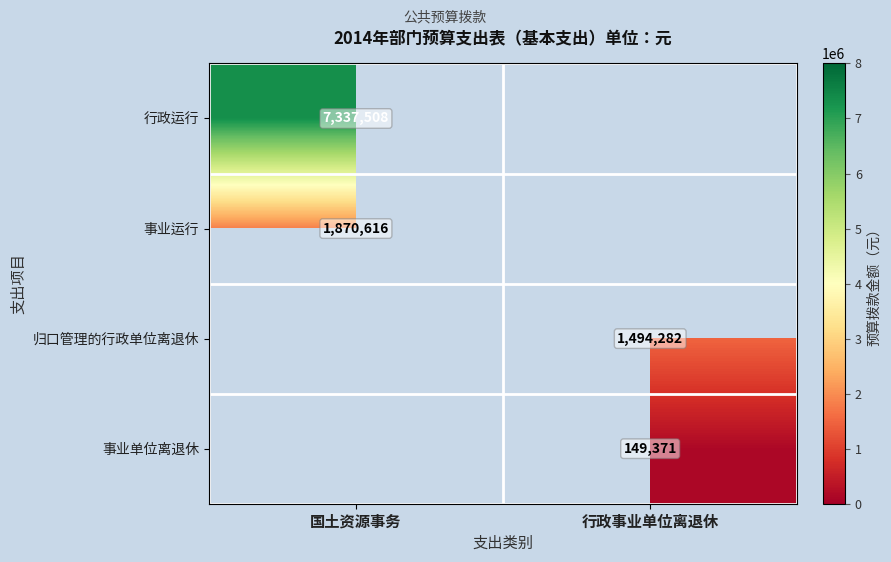

True or false: 事业单位离退休 has a value of 149371 at 行政事业单位离退休.

True